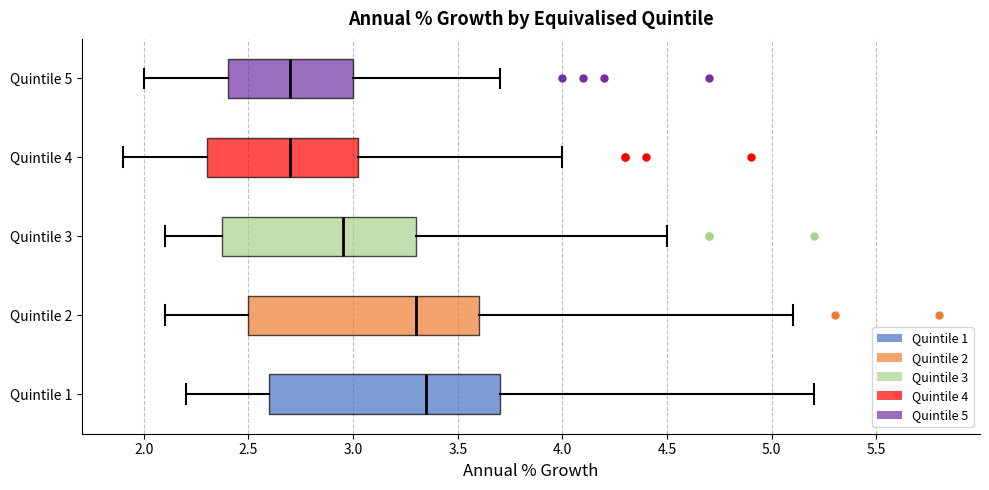

Where does the right whisker of the box for Quintile 2 end on the x-axis? The values are not printed on the chart, so give them approximately, as read against the axis.

5.10